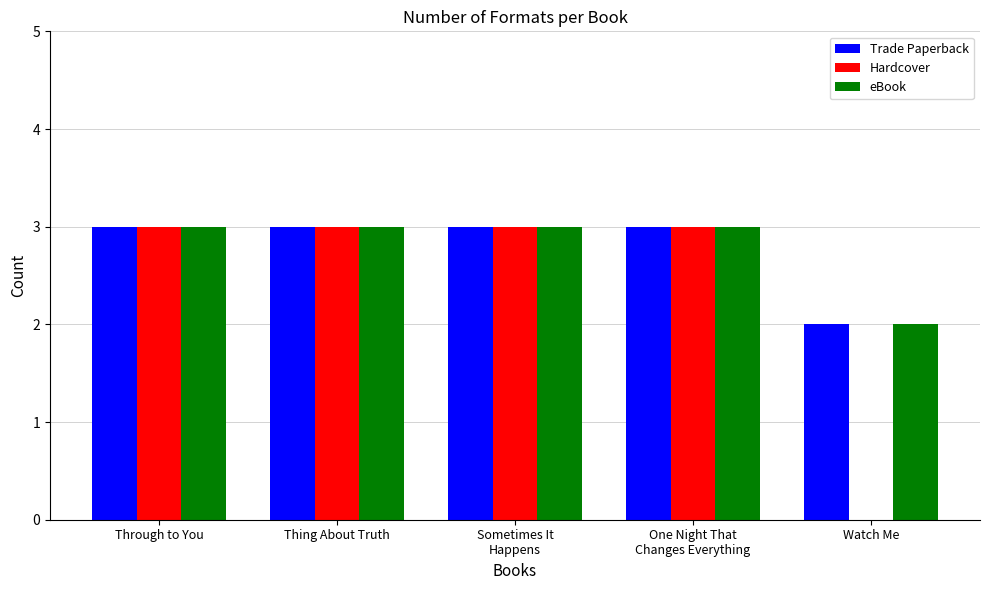

What is the total value across all series at Thing About Truth?

9